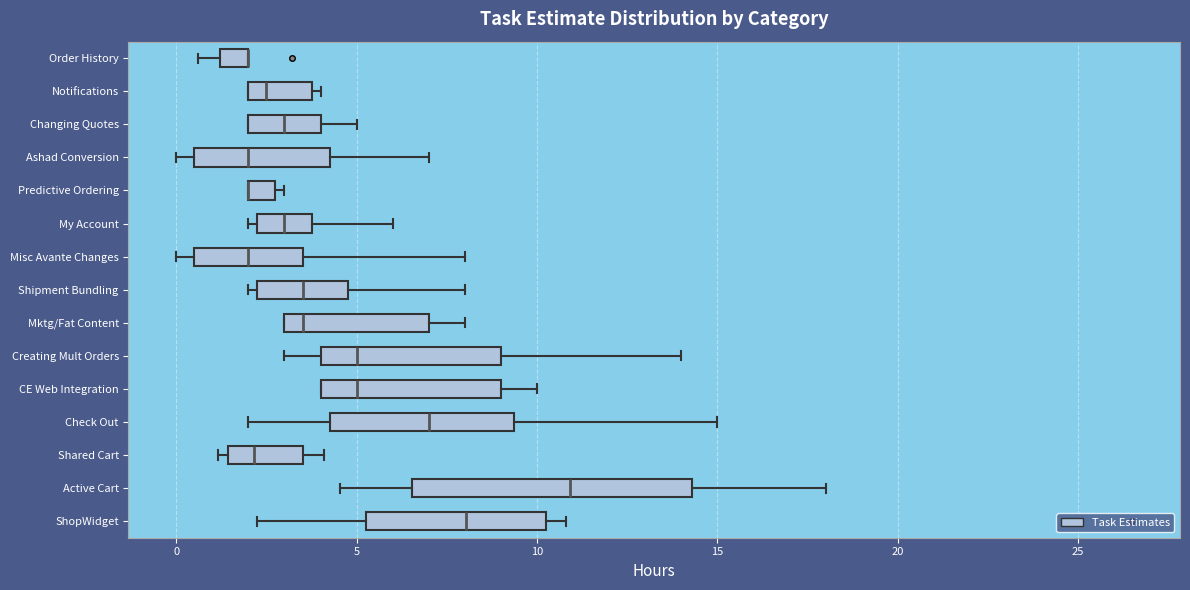

Comparing the boxes themselves (not the whiskers), which one is the widest?

Active Cart